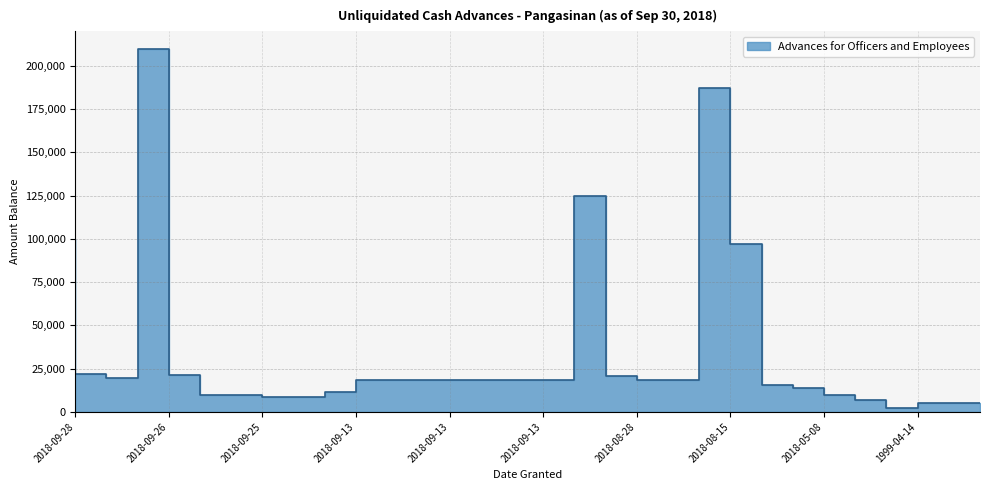

Count the number of data series in this chart.

1